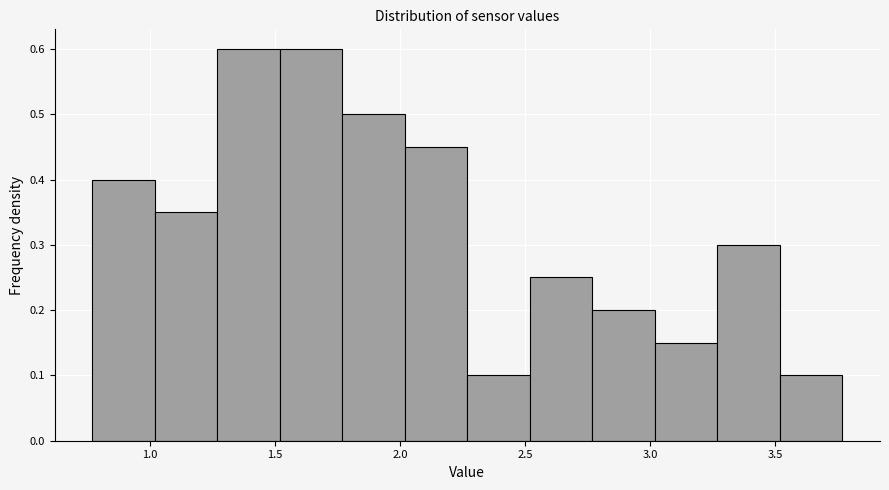

How tall is the bar that spans 2.52 to 2.77 on the x-axis? Neither the bar edges nor the heights are printed on the chart, so give them approximately, as read against the axes.

0.25